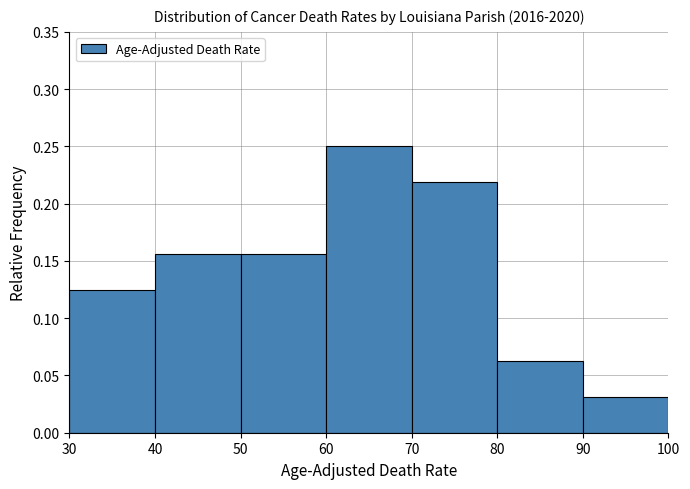

How tall is the bar that spans 60 to 70 on the x-axis? The values are not printed on the chart, so give them approximately, as read against the axis.

0.250